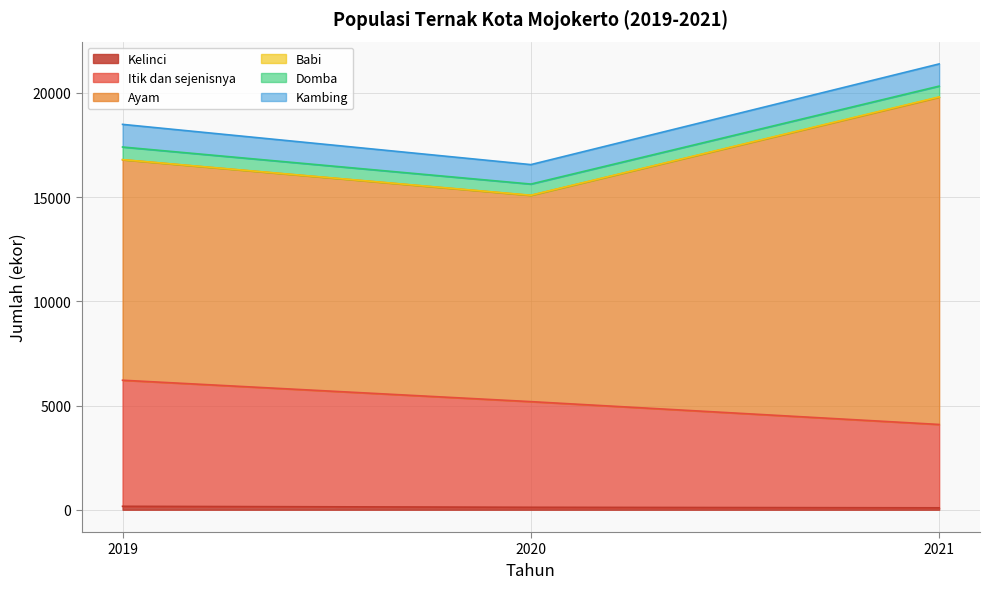

What is the spread (max minus min) of values at 2019?

10574